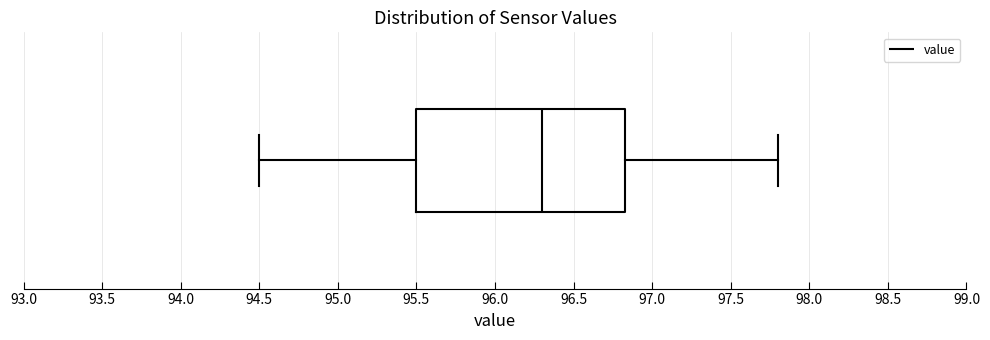

Read this box plot against the x-axis: the position of the median line, the range covered by the box, and the ends of both whiskers. The values are not printed on the chart, so give them approximately, as read against the axis.

median 96.30, box 95.50 to 96.85, whiskers 94.50 to 97.80